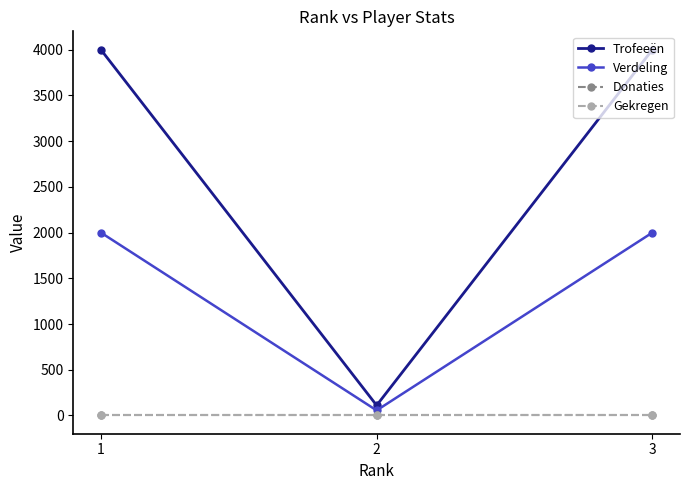

Which series has the widest spread of values?

Trofeeën